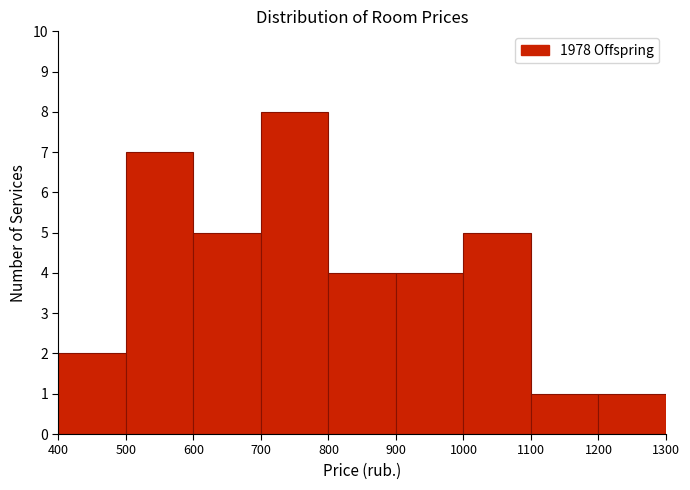

Reading left to right, list every bar in this chart as the range it spans on the x-axis followed by its height. The values are not printed on the chart, so give them approximately, as read against the axis.

400 to 500: 2
500 to 600: 7
600 to 700: 5
700 to 800: 8
800 to 900: 4
900 to 1000: 4
1000 to 1100: 5
1100 to 1200: 1
1200 to 1300: 1